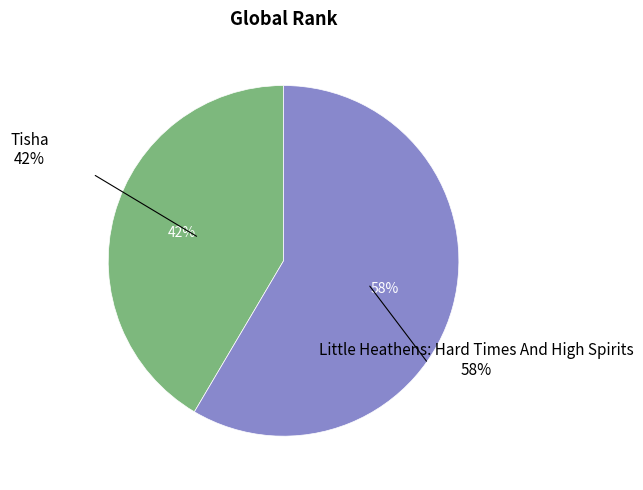

What portion of the pie excludes Little Heathens: Hard Times And High Spirits?

41.5%